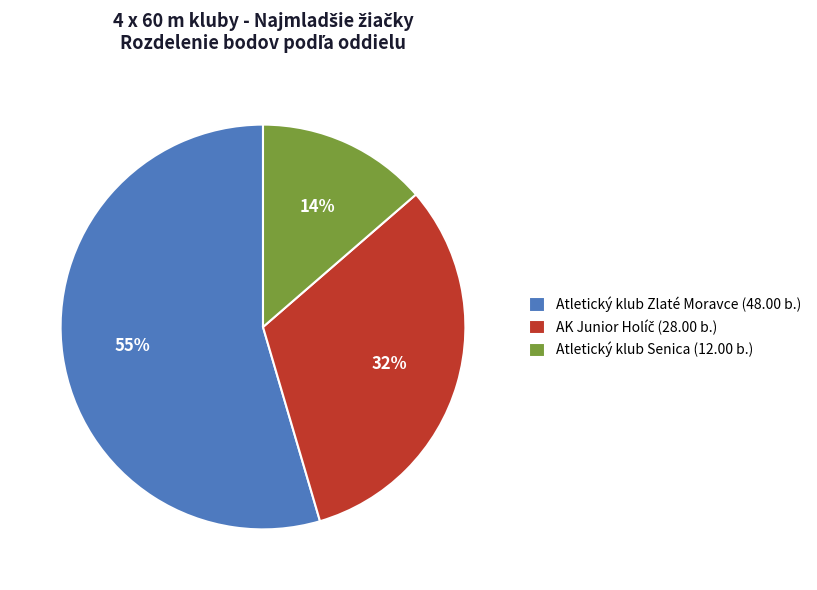

Does Atletický klub Zlaté Moravce account for over 50% of the chart?

Yes